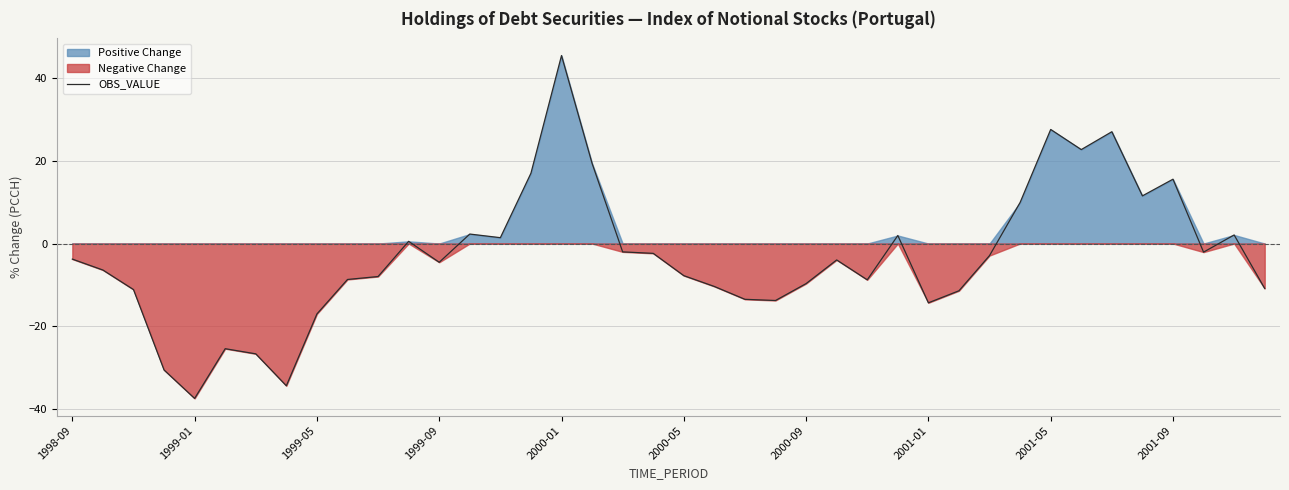

Read the value at 13.

2.3